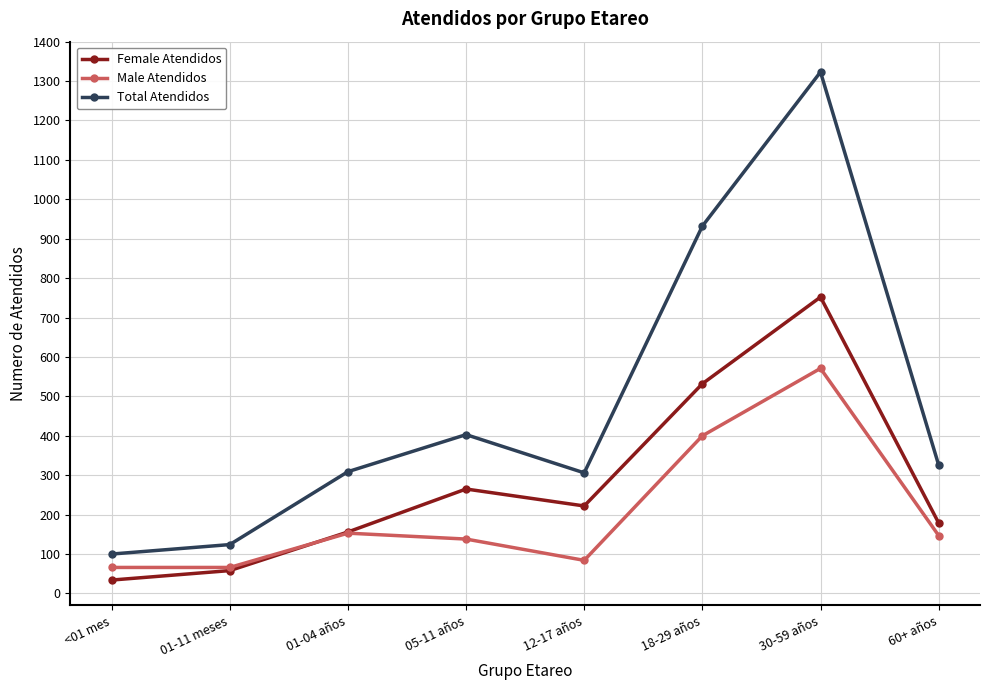

Which series has the largest range (max minus min)?

Total Atendidos